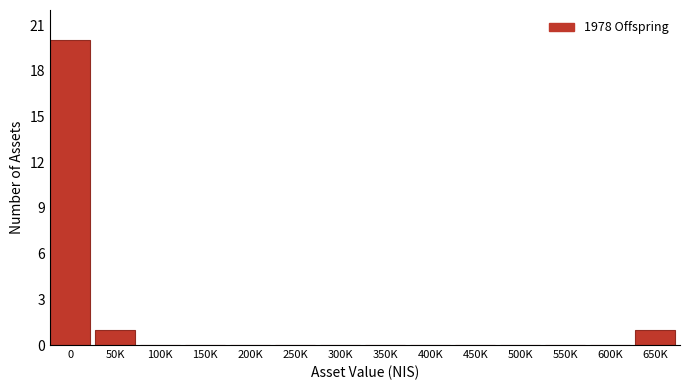

Reading right to left, list all the values displayed in this chart.

650K=1	600K=0	550K=0	500K=0	450K=0	400K=0	350K=0	300K=0	250K=0	200K=0	150K=0	100K=0	50K=1	0=20